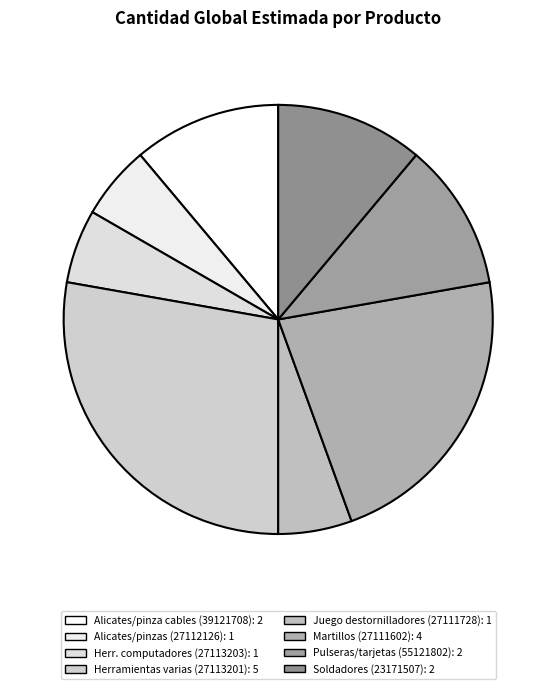

What is the largest slice in the pie chart?

27113201_total